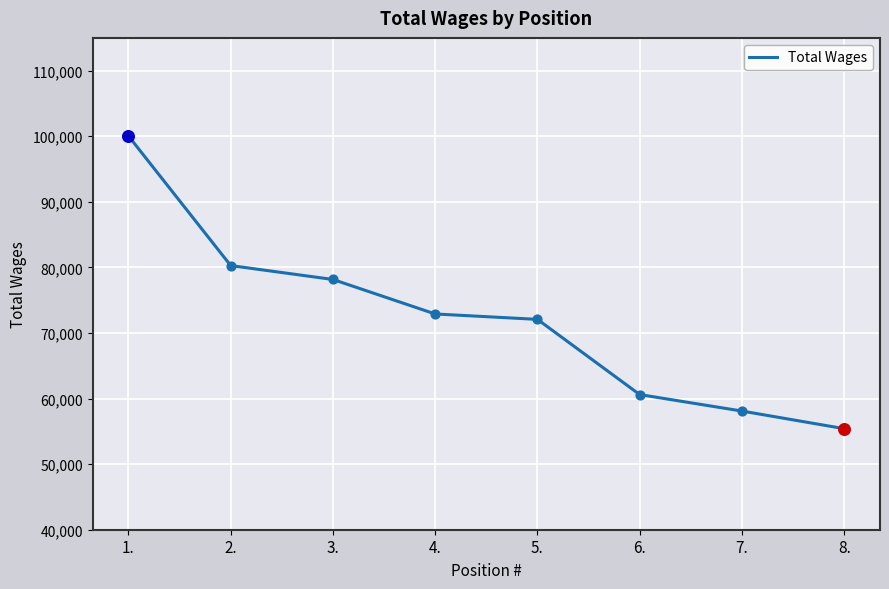

What is the change in value from 4. to 8.?

-17490